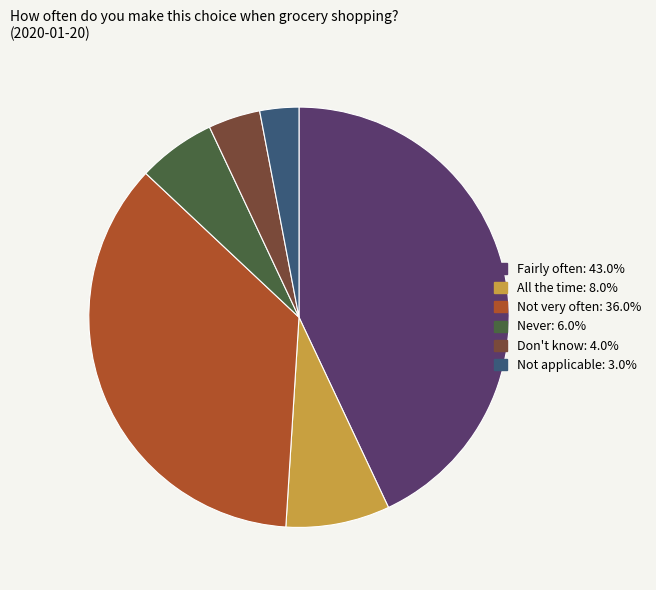

Does any single category account for the majority?

No